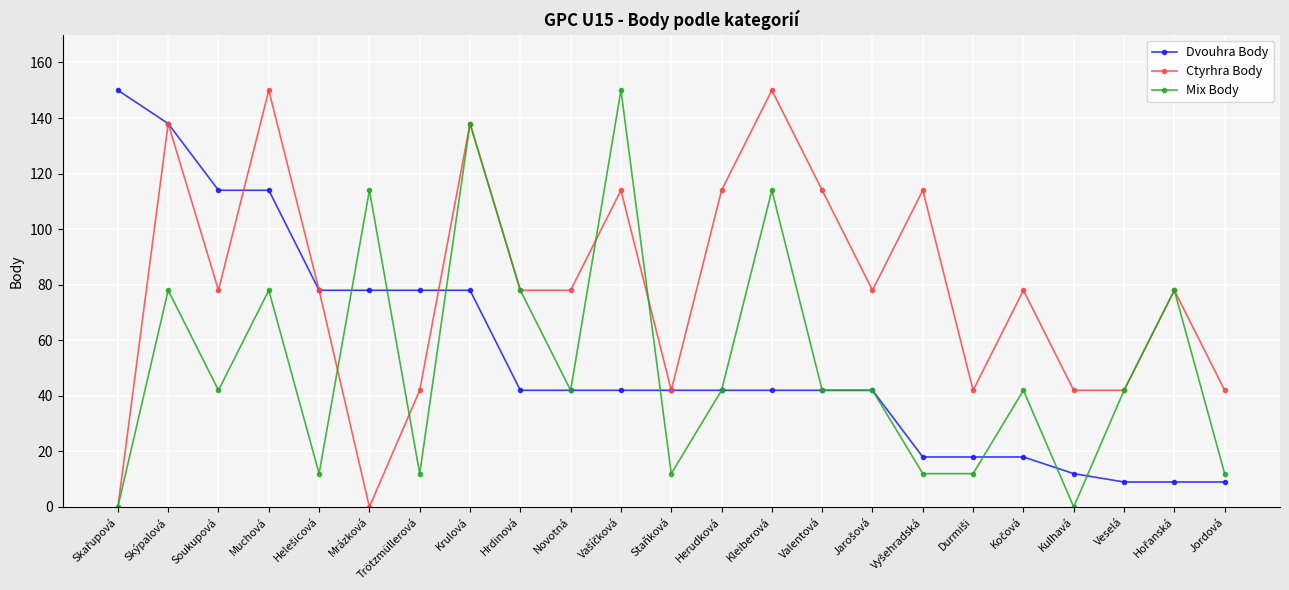

Reading left to right, extract all data points from this chart.

Dvouhra Body: 150	138	114	114	78	78	78	78	42	42	42	42	42	42	42	42	18	18	18	12	9	9	9
Ctyrhra Body: 0	138	78	150	78	0	42	138	78	78	114	42	114	150	114	78	114	42	78	42	42	78	42
Mix Body: 0	78	42	78	12	114	12	138	78	42	150	12	42	114	42	42	12	12	42	0	42	78	12